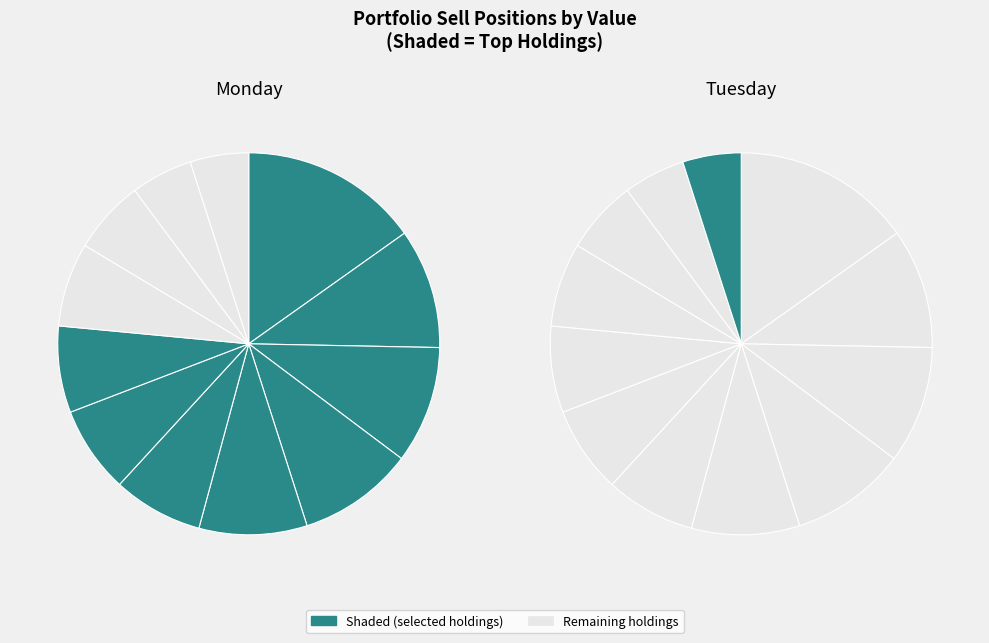

True or false: DISCOVERY COMMUNICATNS NEW accounts for 1% of the total.

False